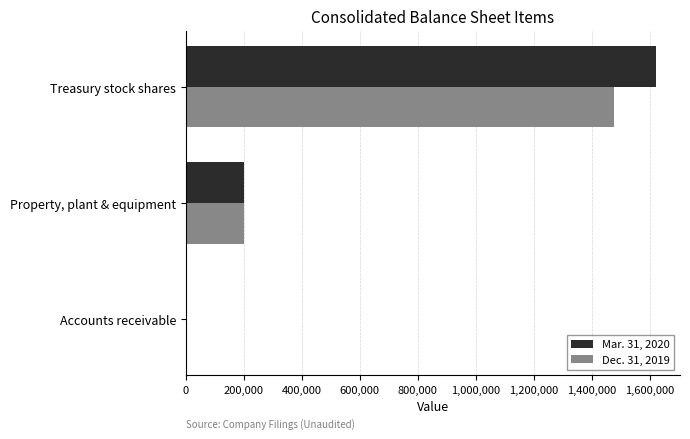

At which category is the sum across all series the highest?

Treasury stock shares